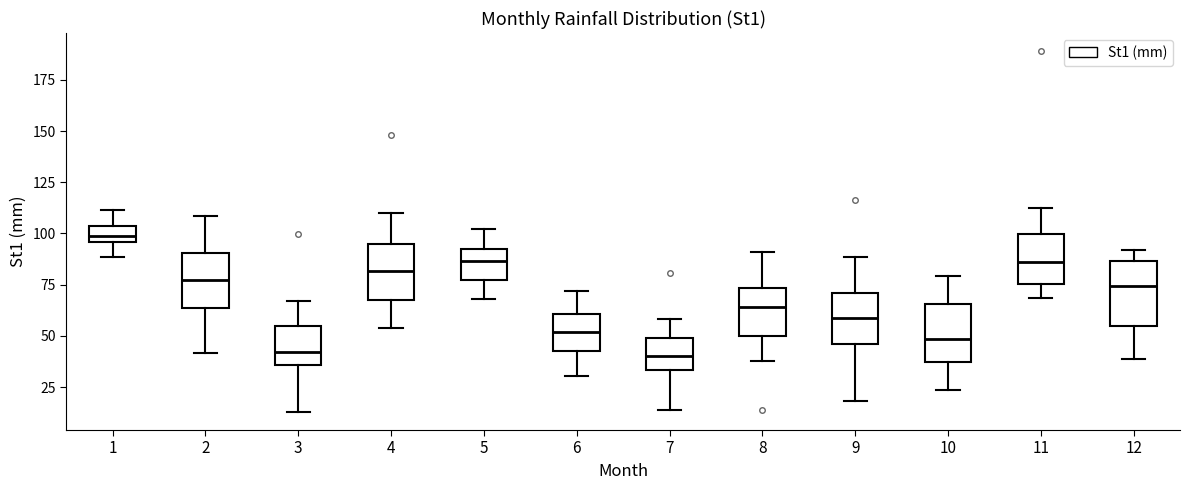

Reading left to right, transcribe this box plot: for each box, give where its median line is, the range the box spans, and where its two whiskers end, as read against the y-axis. The values are not printed on the chart, so give them approximately, as read against the axis.

1: median 100, box 95 to 105, whiskers 90 to 110
2: median 75, box 65 to 90, whiskers 40 to 110
3: median 40, box 35 to 55, whiskers 15 to 65
4: median 80, box 65 to 95, whiskers 55 to 110
5: median 85, box 75 to 95, whiskers 70 to 100
6: median 50, box 45 to 60, whiskers 30 to 70
7: median 40, box 35 to 50, whiskers 15 to 60
8: median 65, box 50 to 75, whiskers 40 to 90
9: median 60, box 45 to 70, whiskers 20 to 90
10: median 50, box 35 to 65, whiskers 25 to 80
11: median 85, box 75 to 100, whiskers 70 to 110
12: median 75, box 55 to 85, whiskers 40 to 90